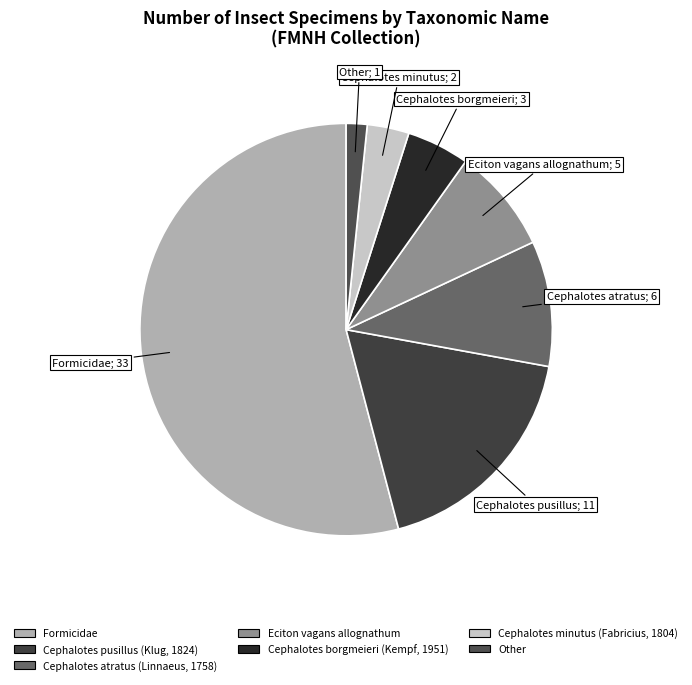

Which slice represents more than half of the pie?

Formicidae